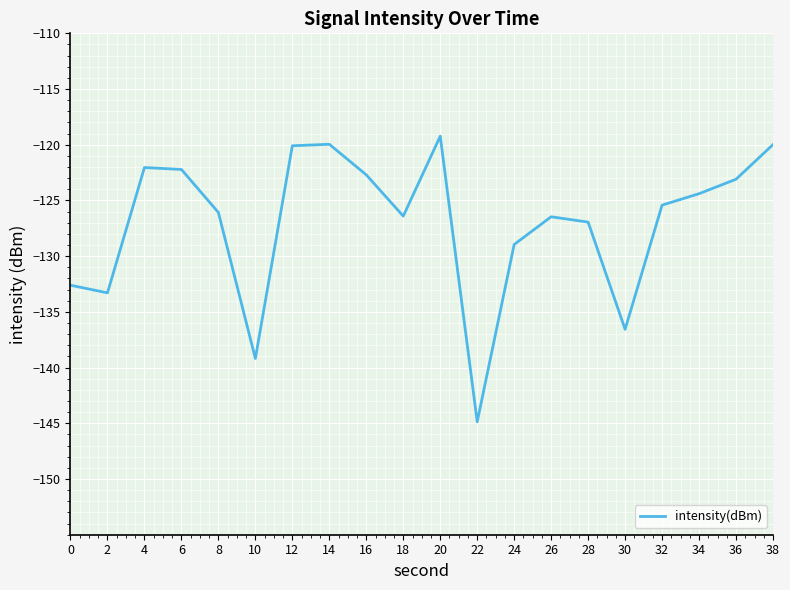

What is the minimum value shown in the chart?

-144.9